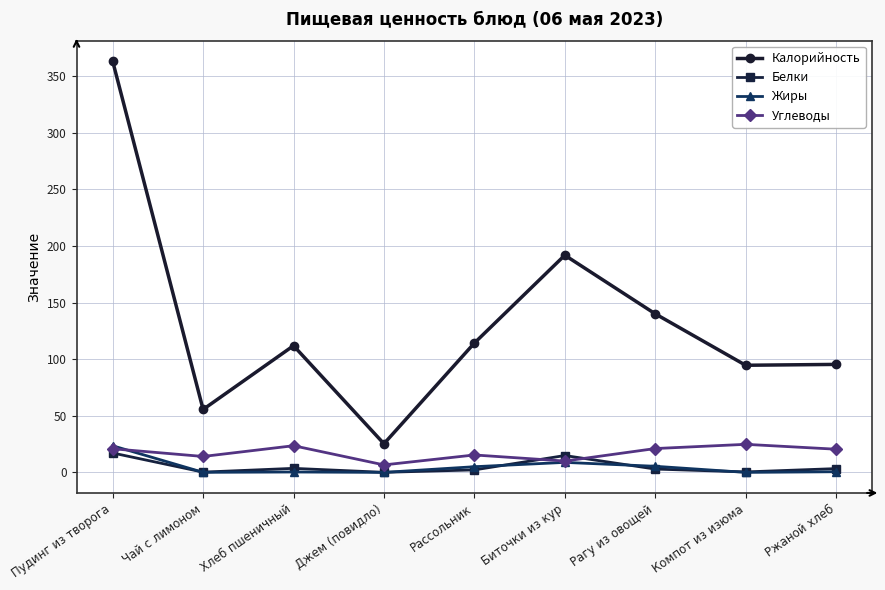

Which label corresponds to the largest value in the chart?

Пудинг из творога